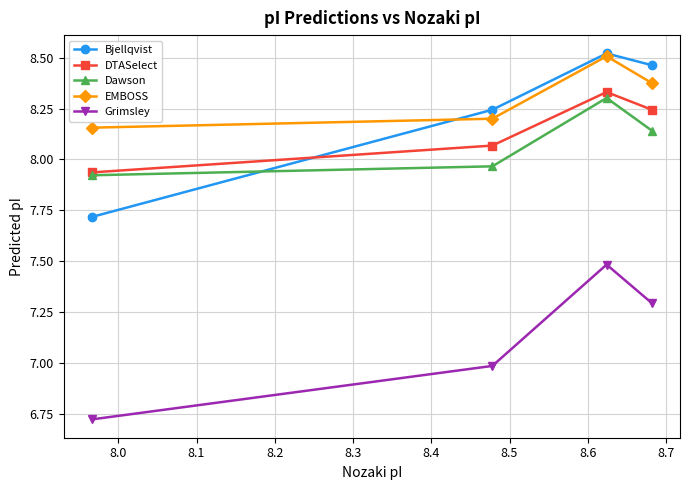

At how many categories does at least one series exceed 8?

4